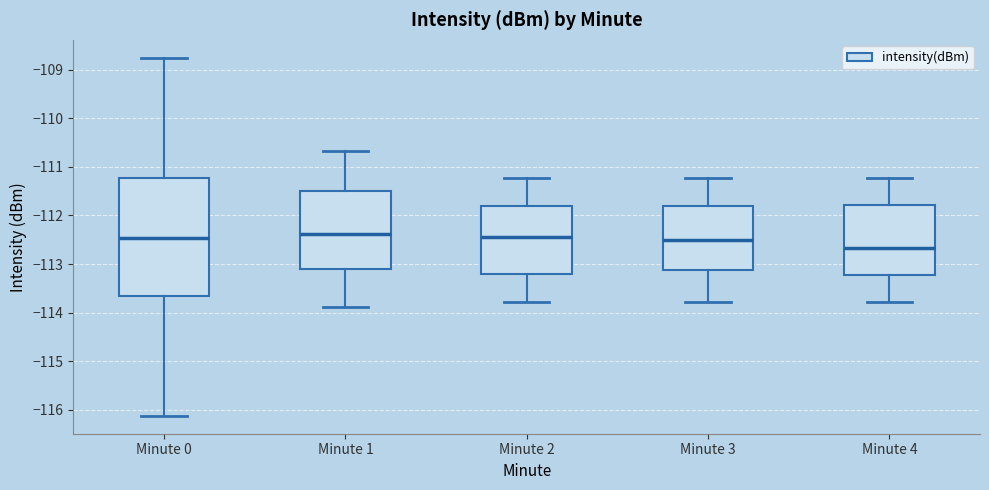

Which box is the tallest, from its lower edge to its upper edge?

Minute 0